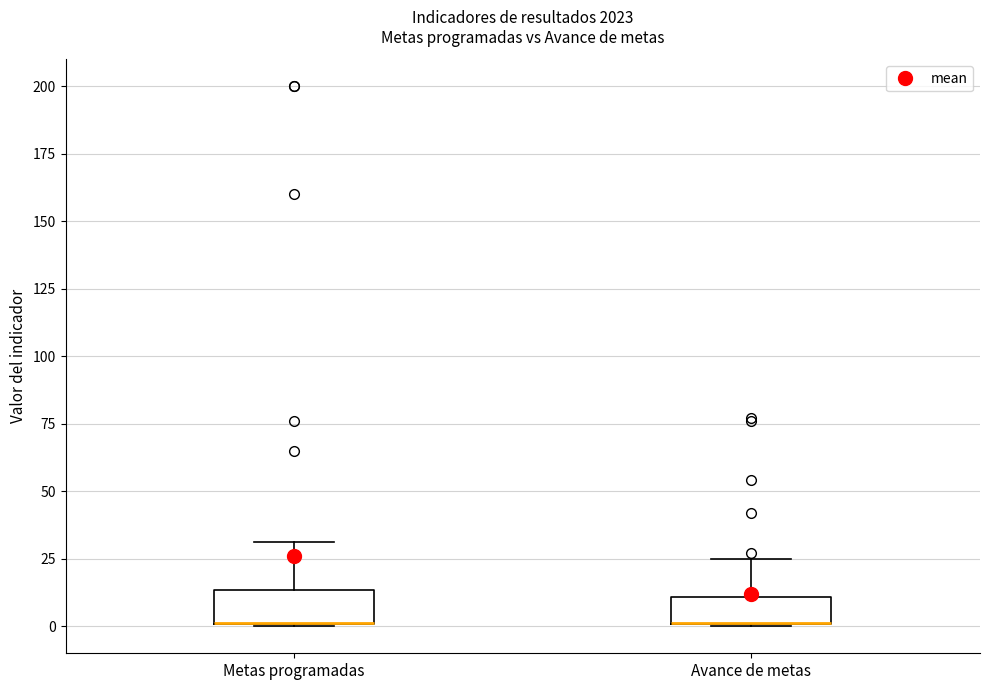

Reading left to right, read every box against the y-axis: the position of its median line, the range the box covers, and the ends of its whiskers. The values are not printed on the chart, so give them approximately, as read against the axis.

Metas programadas: median 0 (drawn on the box's lower edge), box 0 to 15, whiskers 0 to 30
Avance de metas: median 0 (drawn on the box's lower edge), box 0 to 10, whiskers 0 to 25